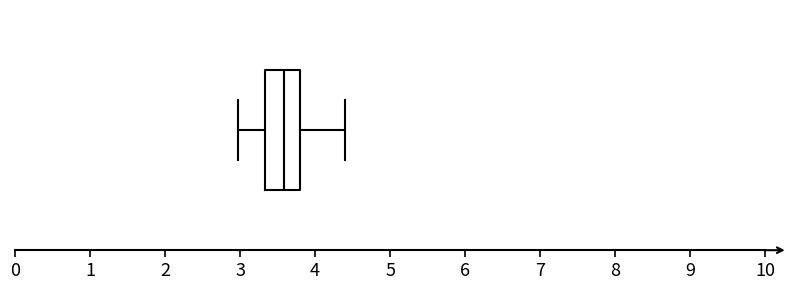

Where is the right edge of the box on the x-axis? The values are not printed on the chart, so give them approximately, as read against the axis.

3.8